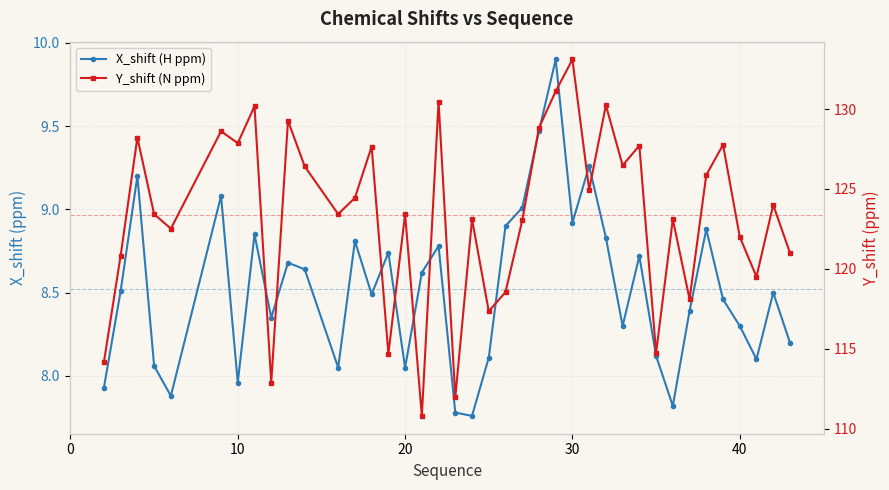

List the series in order of their overall mean, highest first.

Y_shift (N ppm), X_shift (H ppm)